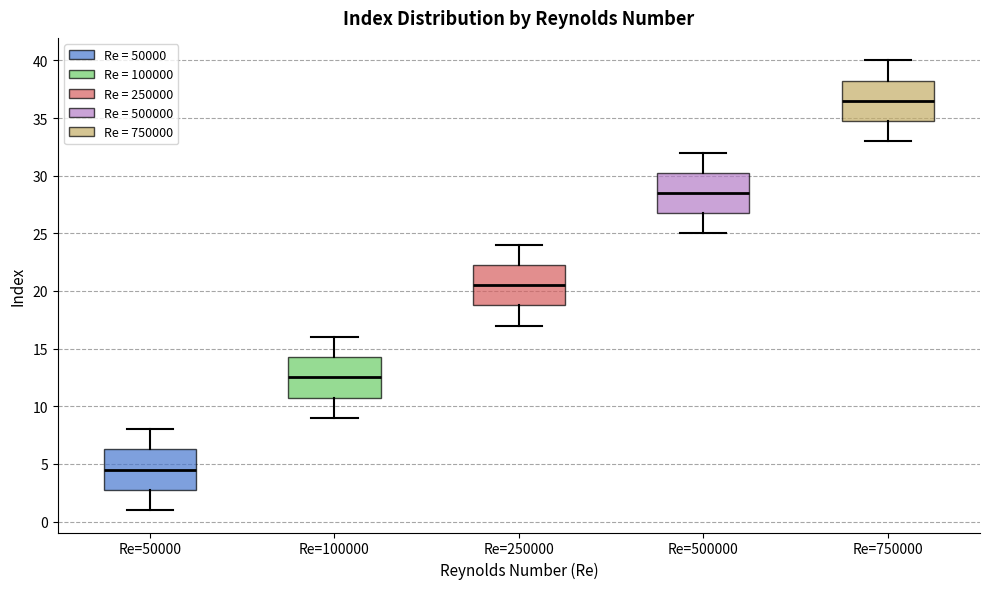

Reading left to right, transcribe this box plot: for each box, give where its median line is, the range the box spans, and where its two whiskers end, as read against the y-axis. The values are not printed on the chart, so give them approximately, as read against the axis.

Re=50000: median 4.5, box 3.0 to 6.5, whiskers 1.0 to 8.0
Re=100000: median 12.5, box 11.0 to 14.5, whiskers 9.0 to 16.0
Re=250000: median 20.5, box 19.0 to 22.5, whiskers 17.0 to 24.0
Re=500000: median 28.5, box 27.0 to 30.5, whiskers 25.0 to 32.0
Re=750000: median 36.5, box 35.0 to 38.5, whiskers 33.0 to 40.0